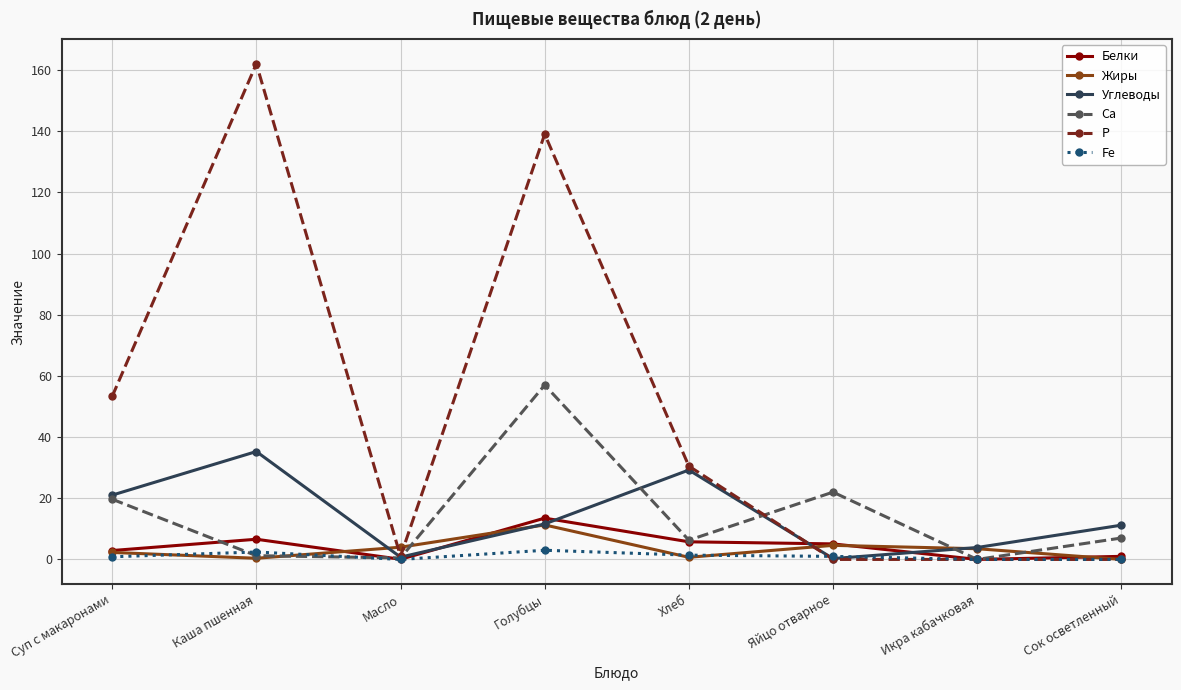

Which series ends up on top after the final intersection of Са and Углеводы?

Углеводы